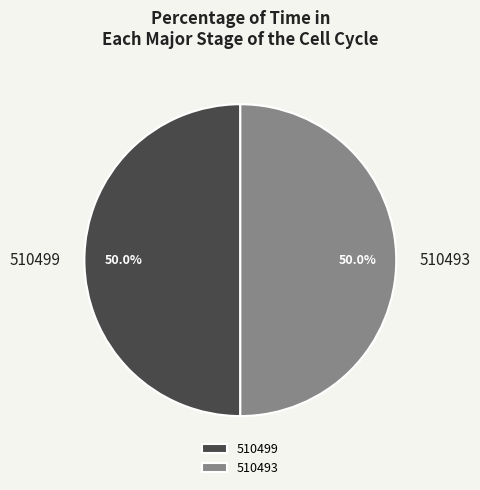

How many segments does this pie chart have?

2